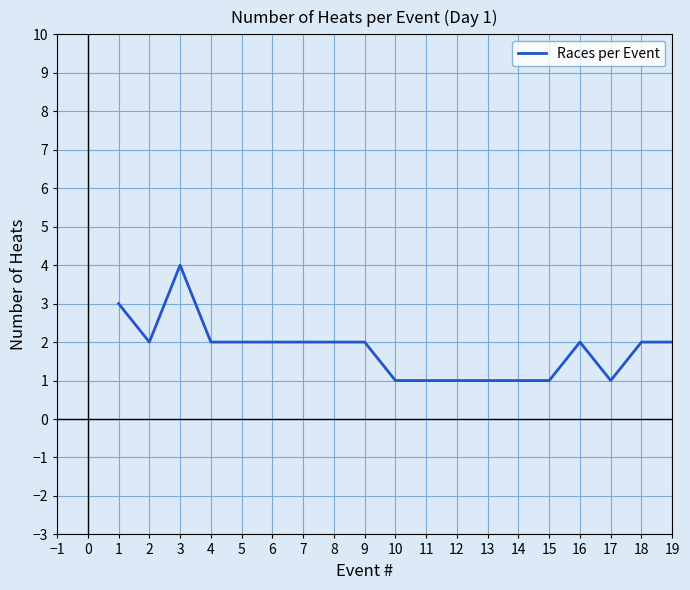

Which has a higher value, 16 or 15?

16